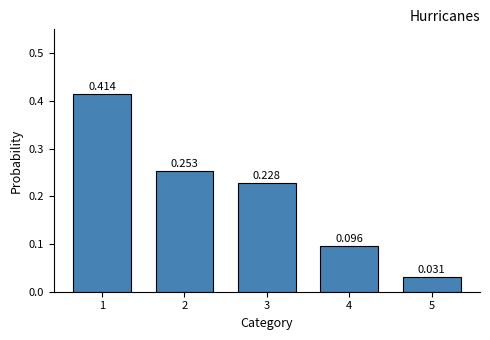

How many series are shown in this chart?

1